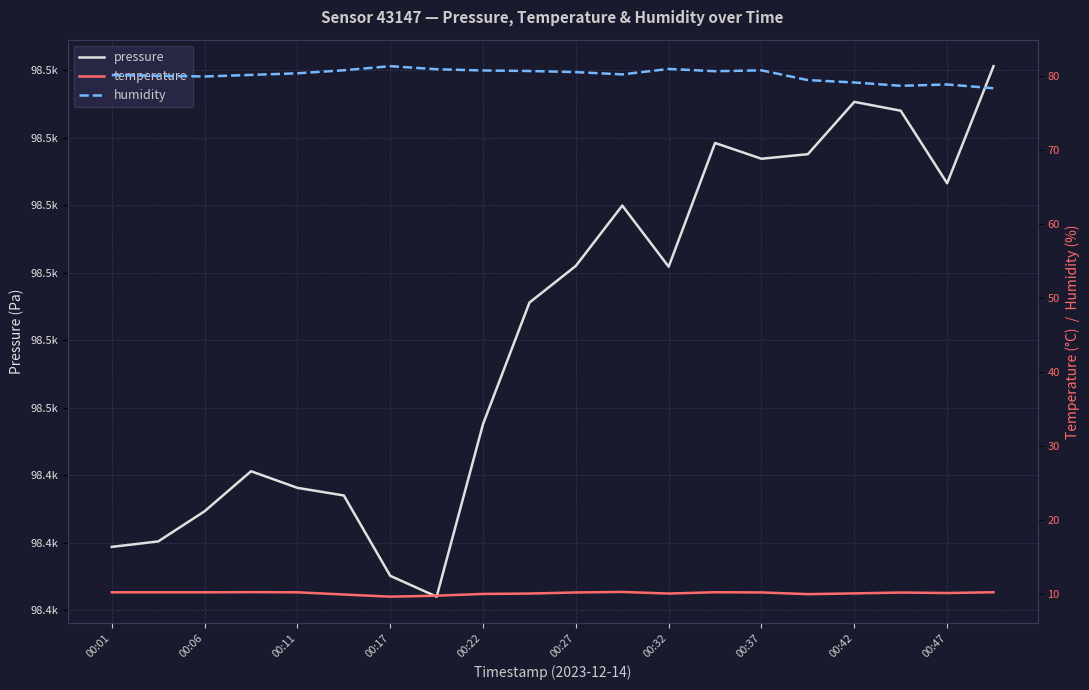

Between 13 and 18, which series saw the biggest shift?

pressure